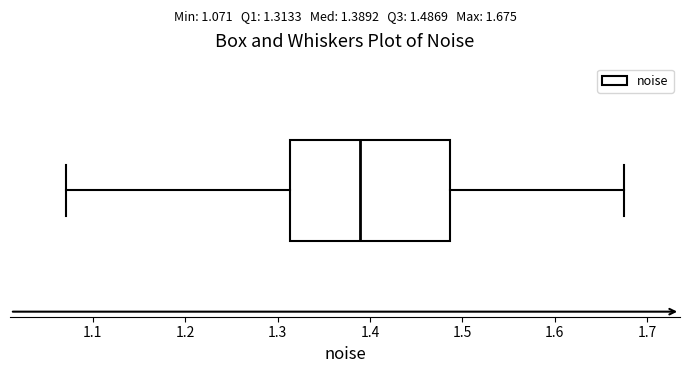

Where is the right edge of the box on the x-axis? The values are not printed on the chart, so give them approximately, as read against the axis.

1.49